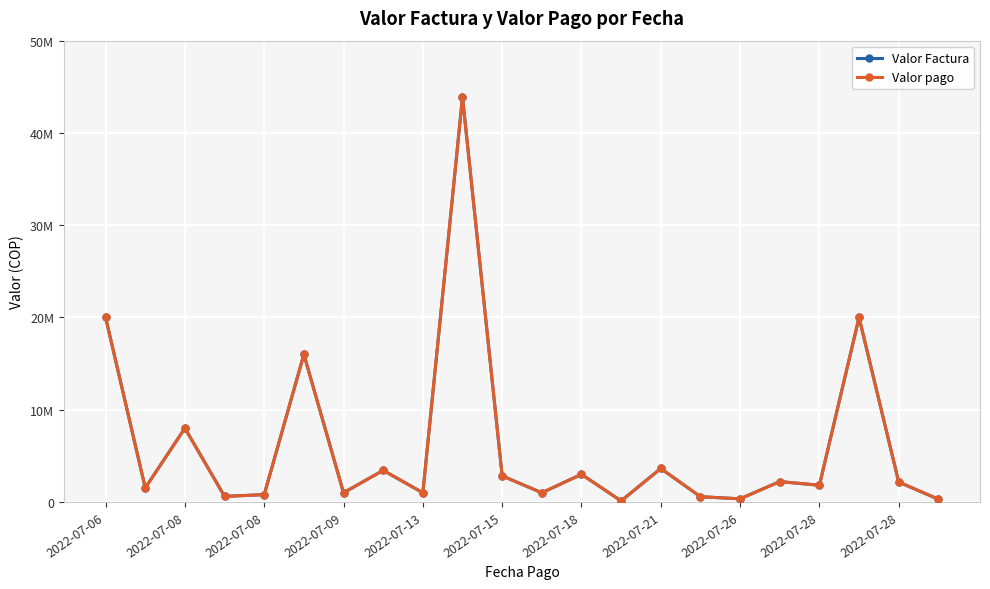

What is the minimum value for Valor pago?

118555.0